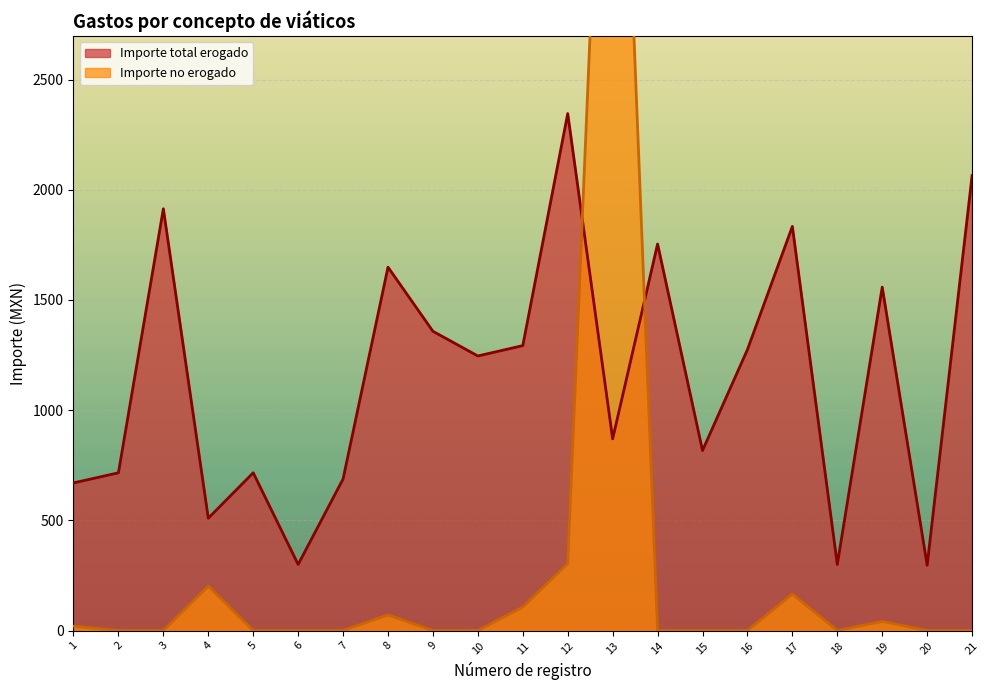

How many data points does each series have?

21